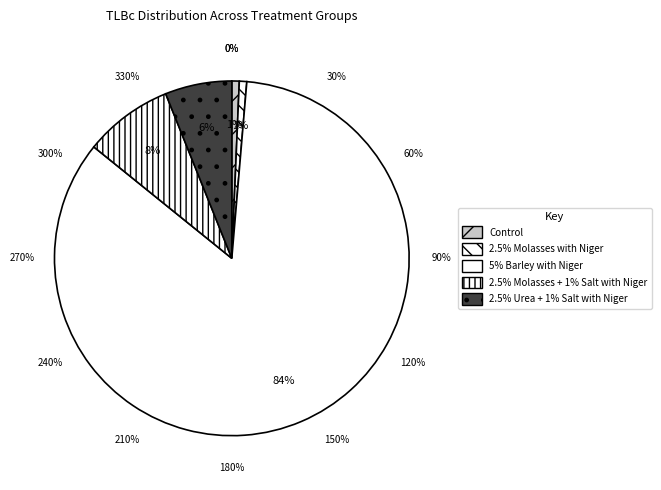

To the nearest percent, what is the difference between the largest and smallest slice percentages?

84%